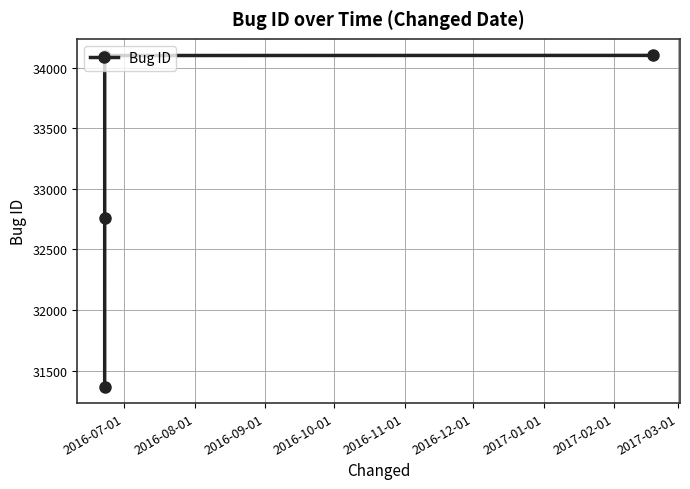

True or false: the data has more than 2 interior local peaks.

False